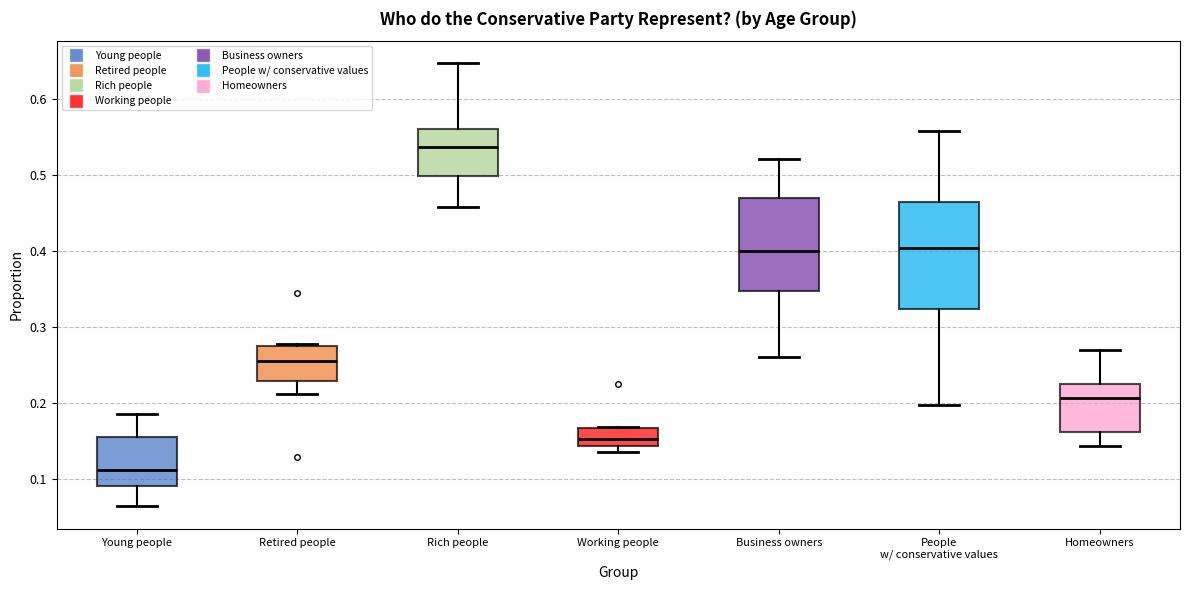

Where is the upper edge of the box for Young people on the y-axis? The values are not printed on the chart, so give them approximately, as read against the axis.

0.16